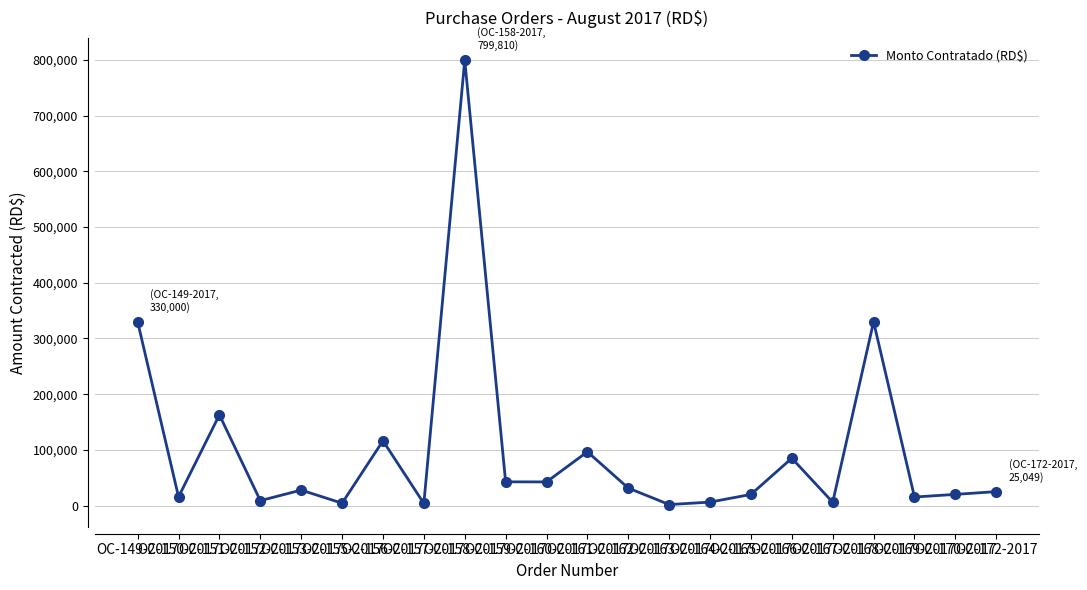

How many values are below 27789?

11